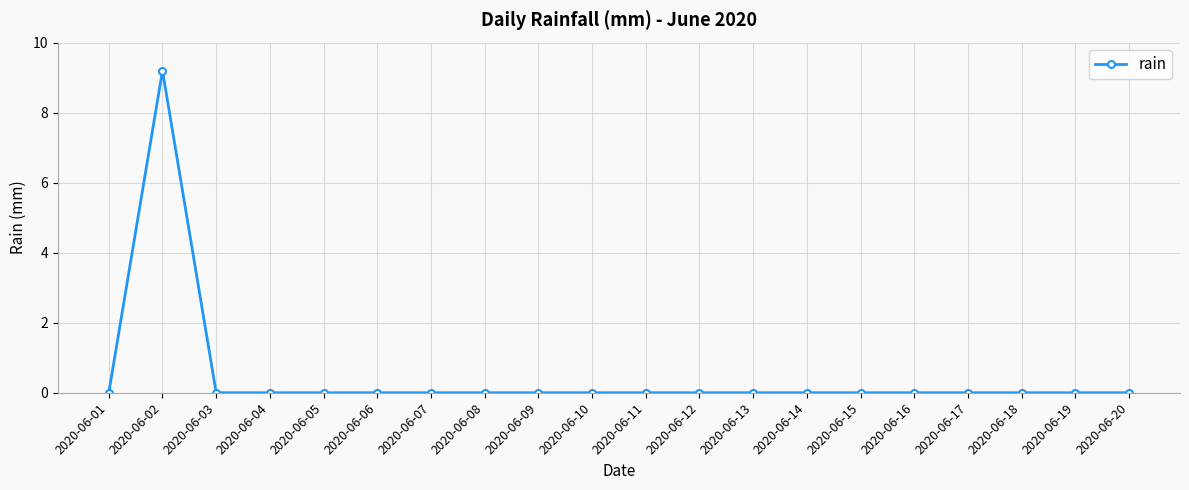

The value at 2020-06-19 is 0.0. True or false?

True